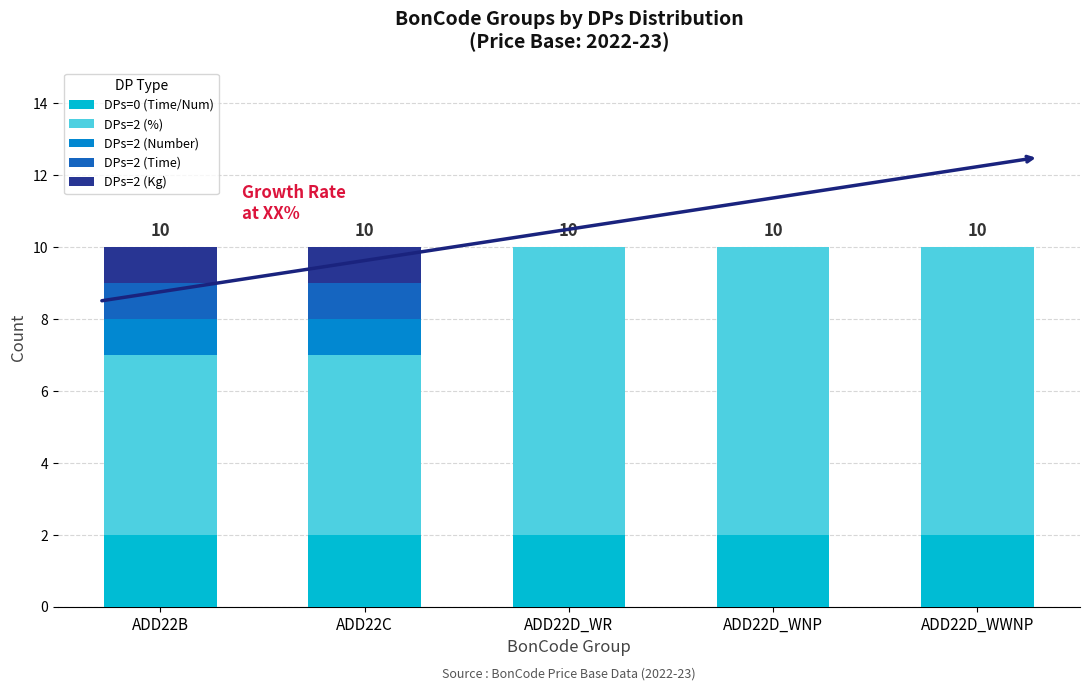

What is the total value across all series at ADD22D_WR?

10